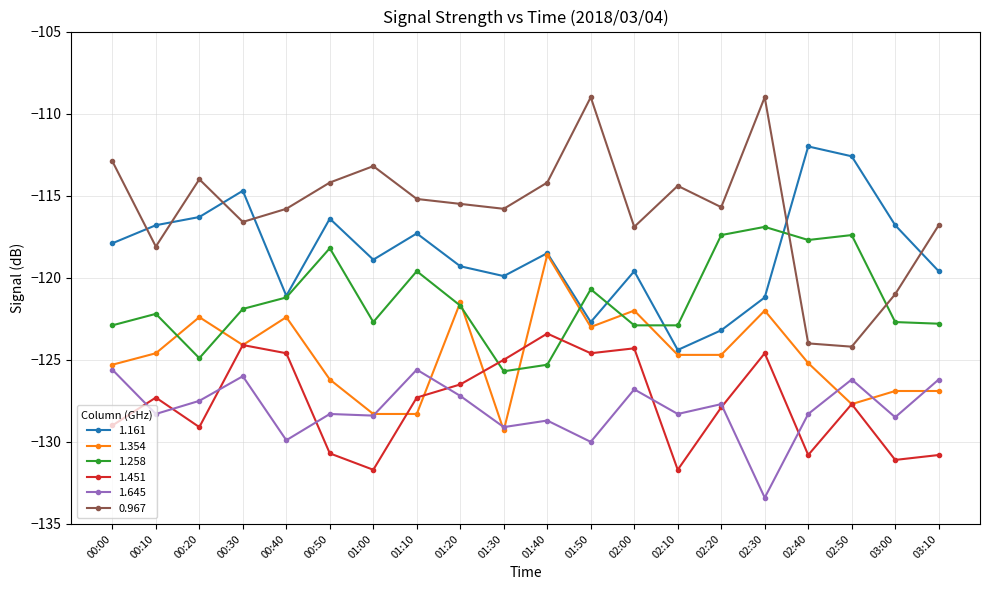

Is the value of 1.354 at 02:20 greater than the value of 1.258 at 02:20?

No